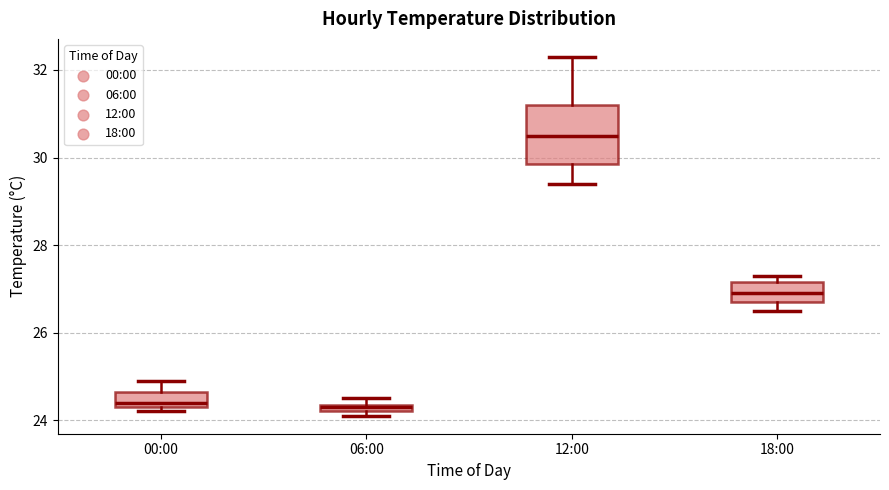

Comparing the boxes themselves (not the whiskers), which one is the tallest?

12:00